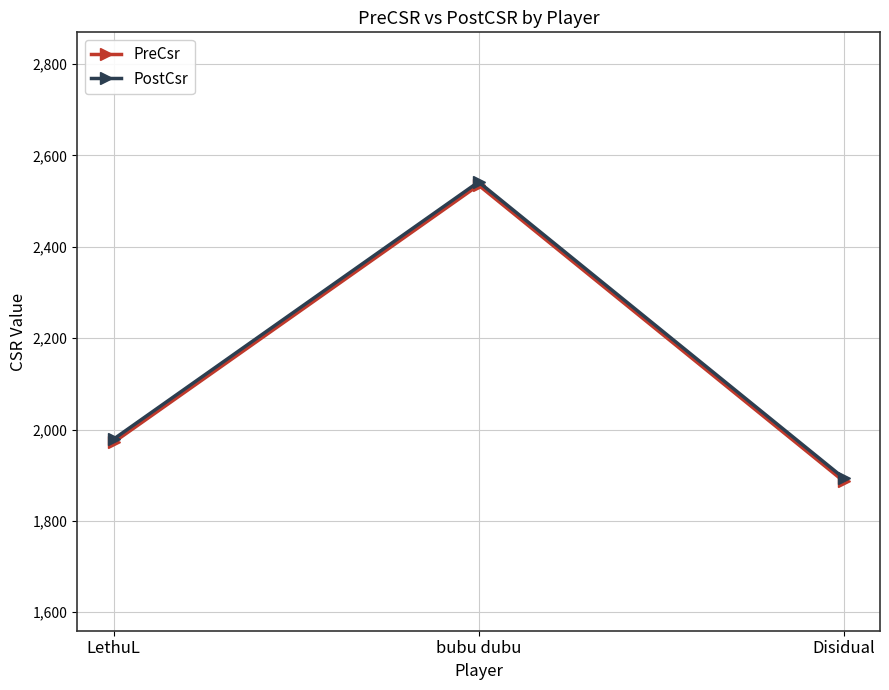

True or false: PostCsr has a value of 623 at Disidual.

False